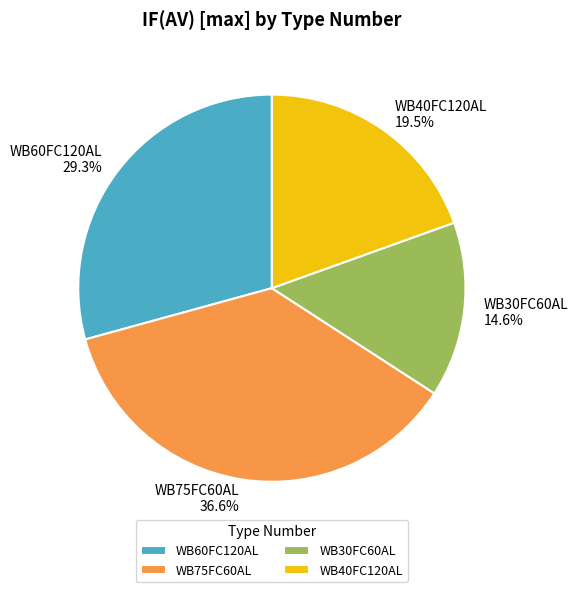

How many slices are in this pie chart?

4